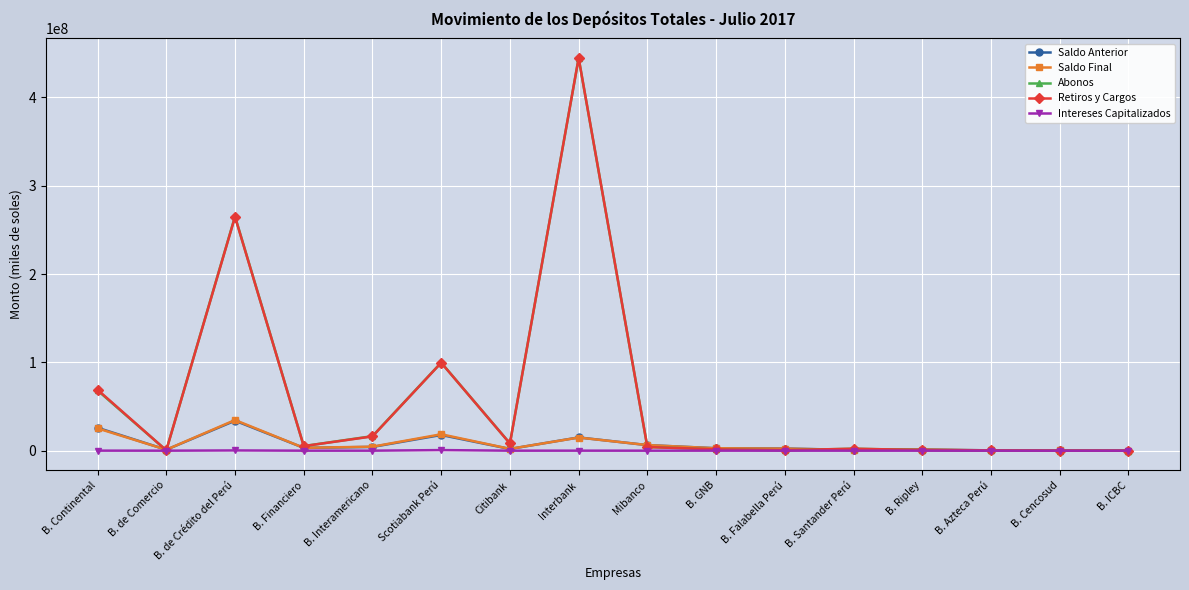

Which series has the widest spread of values?

Retiros y Cargos